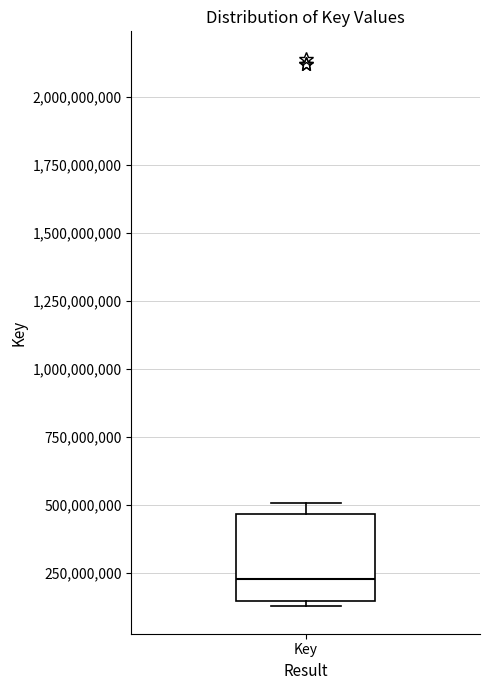

Transcribe this box plot: give where the median line is, the range the box spans, and where the two whiskers end, as read against the y-axis. The values are not printed on the chart, so give them approximately, as read against the axis.

median 250000000, box 150000000 to 450000000, whiskers 150000000 (just below the box's lower edge) to 500000000